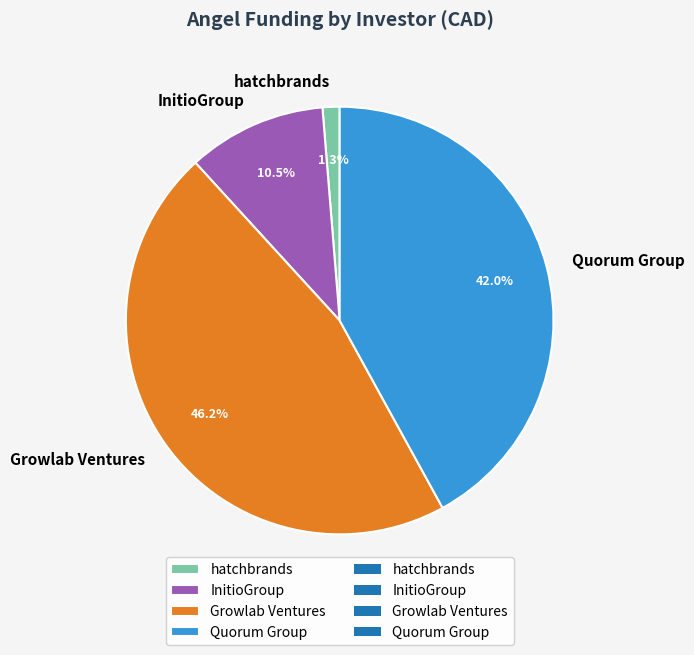

To the nearest percent, what is the difference between the Quorum Group and hatchbrands slice percentages?

41%